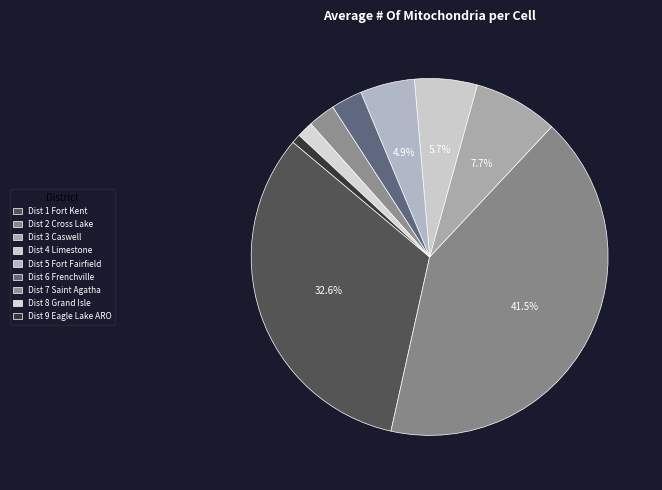

To the nearest percent, what is the average slice percentage?

11%